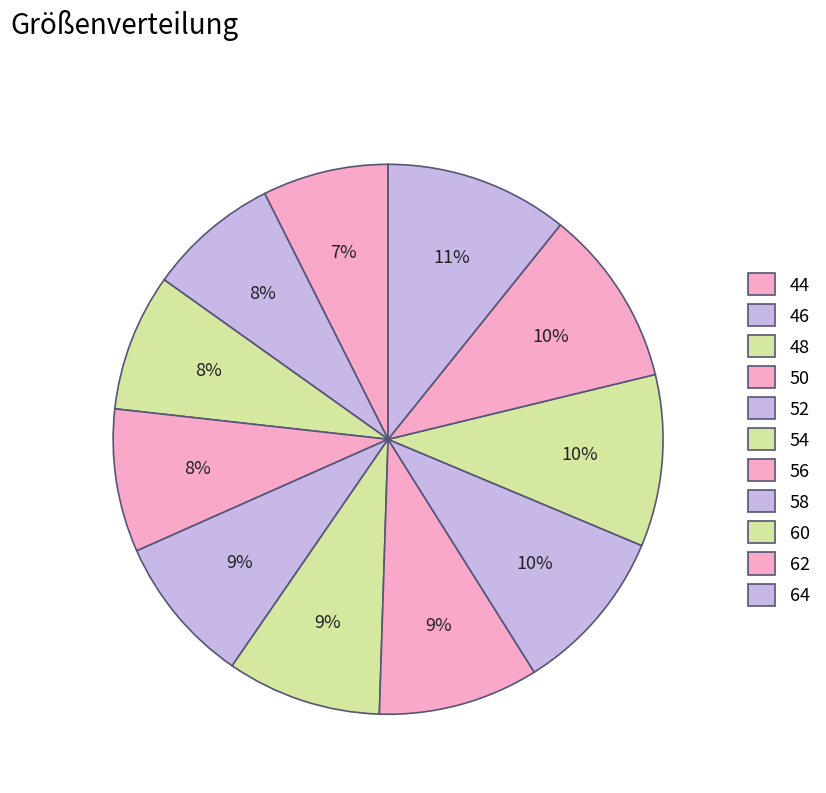

What is the change in value from 50 to 52?

+2